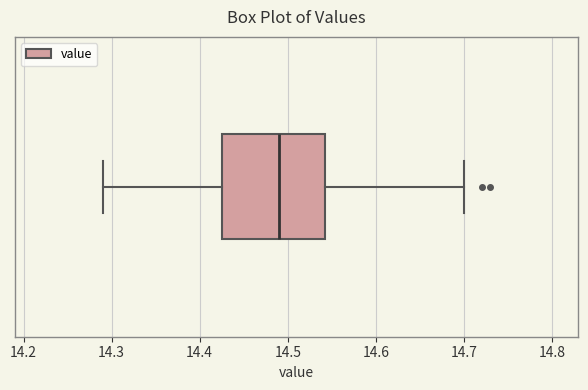

Where is the right edge of the box on the x-axis? The values are not printed on the chart, so give them approximately, as read against the axis.

14.54